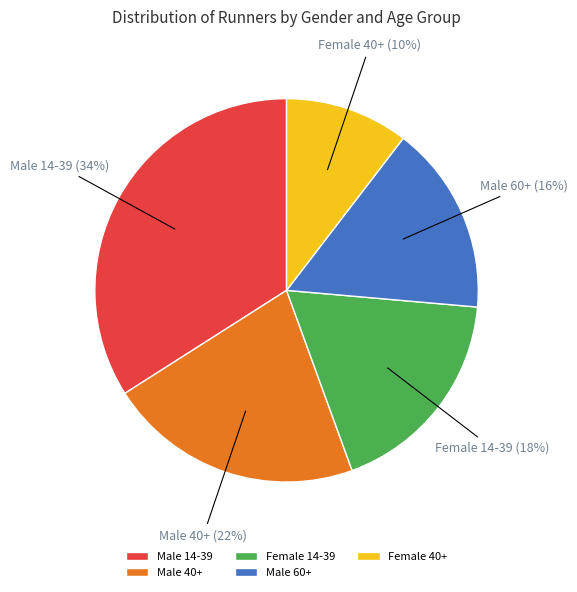

Is it true that Female 14-39 is 8% of the pie?

False